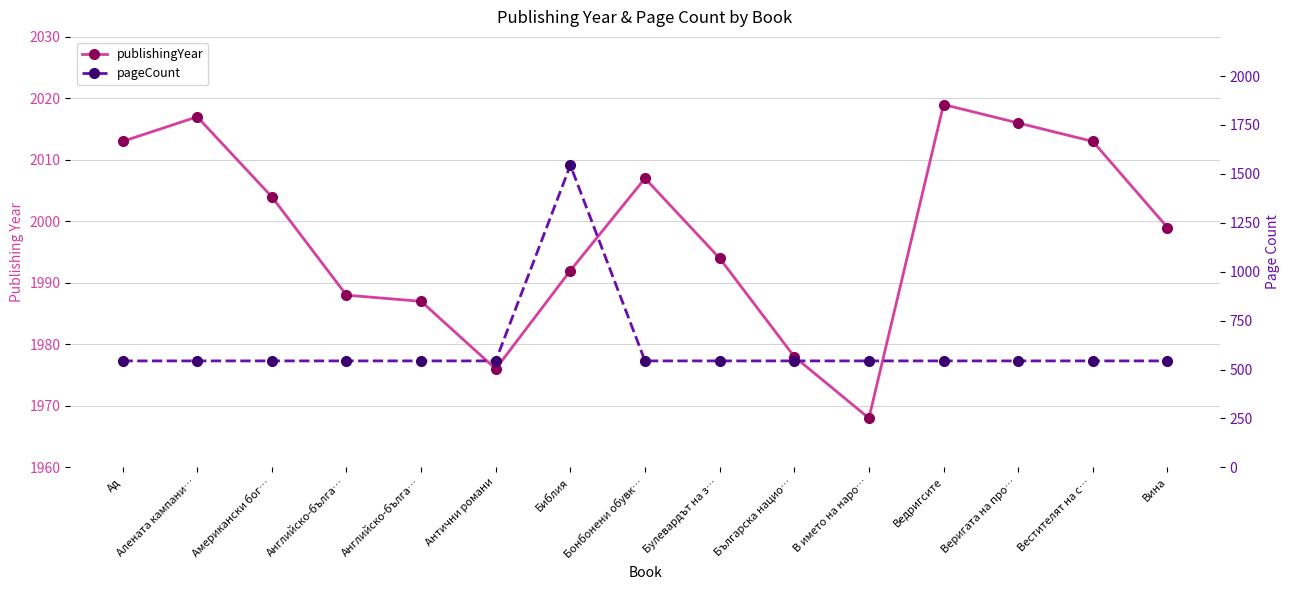

True or false: publishingYear and pageCount intersect in this chart.

False